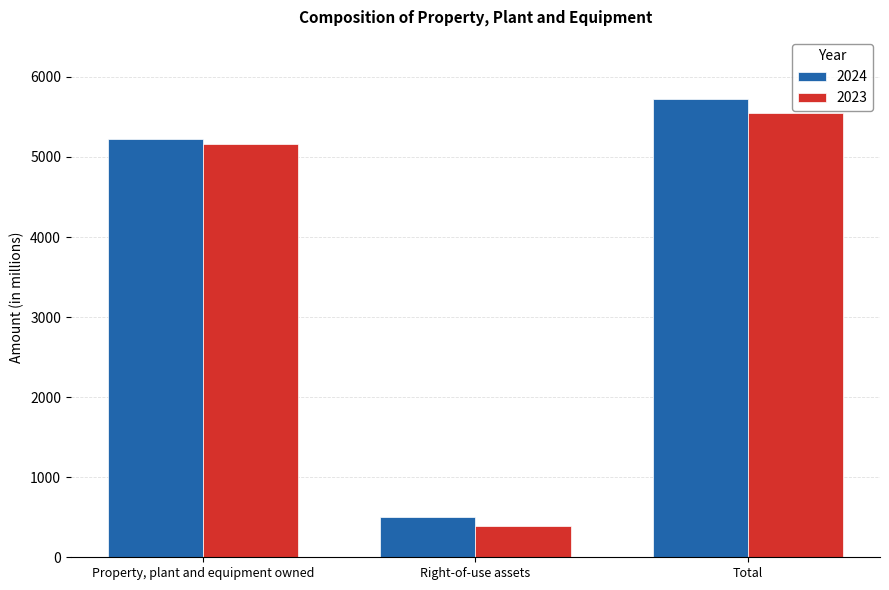

Between Right-of-use assets and Total, which series saw the biggest shift?

2024